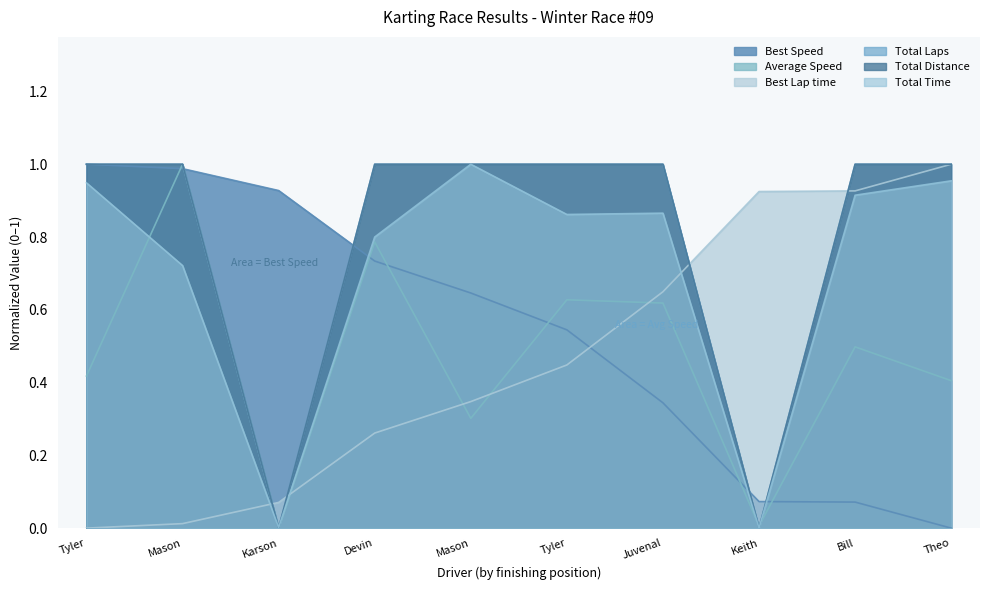

Does the chart display data point markers on the line(s)?

No